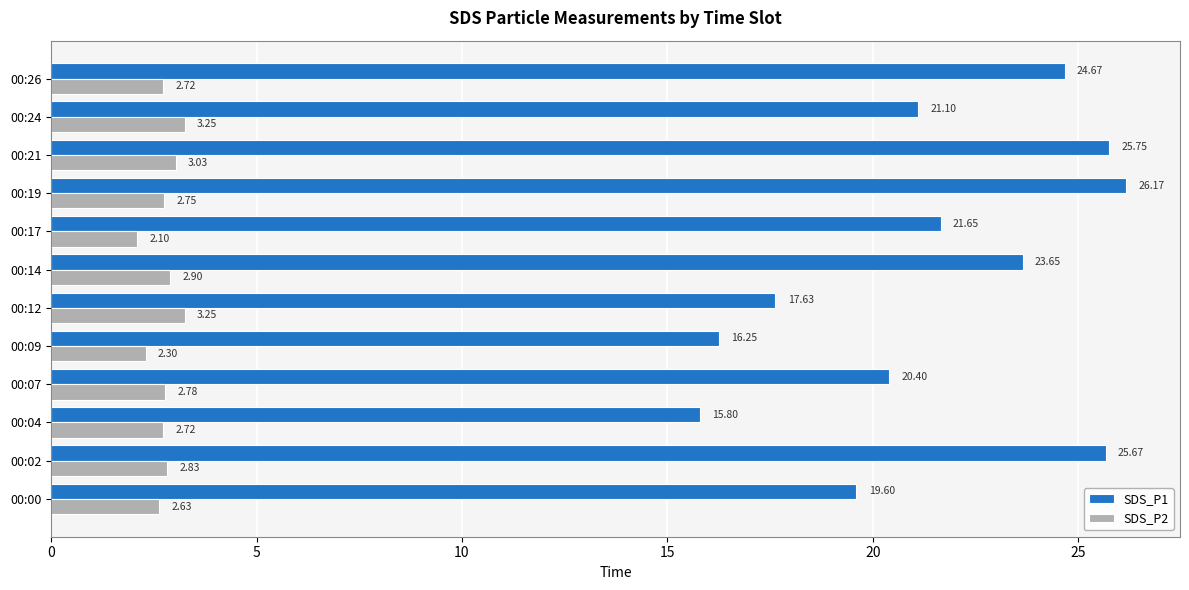

Which series has the largest range (max minus min)?

SDS_P1